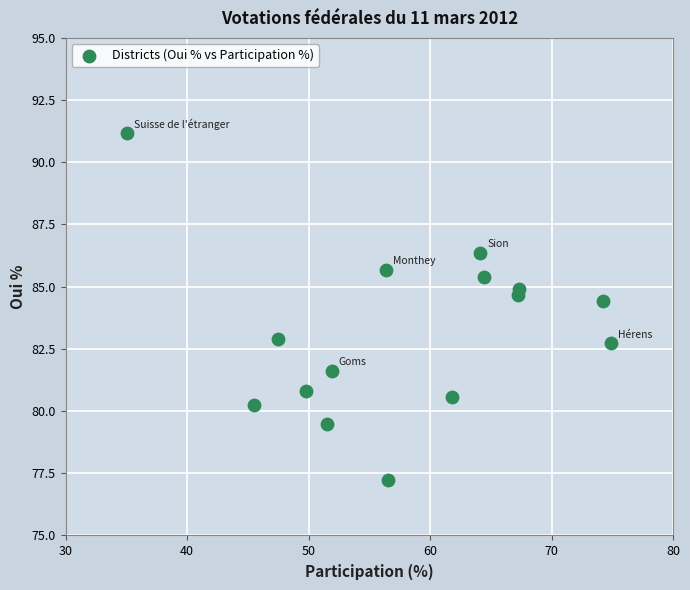

What Y value in the scatter plot is closest to 84?

84.4